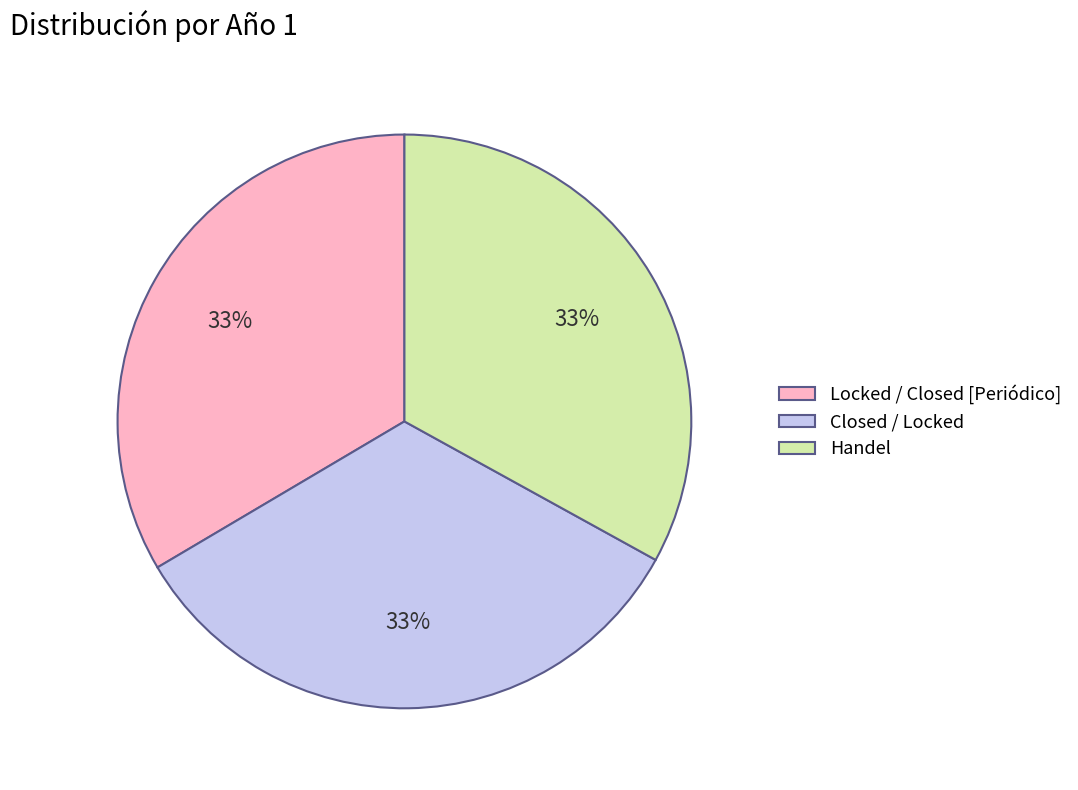

What percentage is the Handel slice, to the nearest percent?

33%